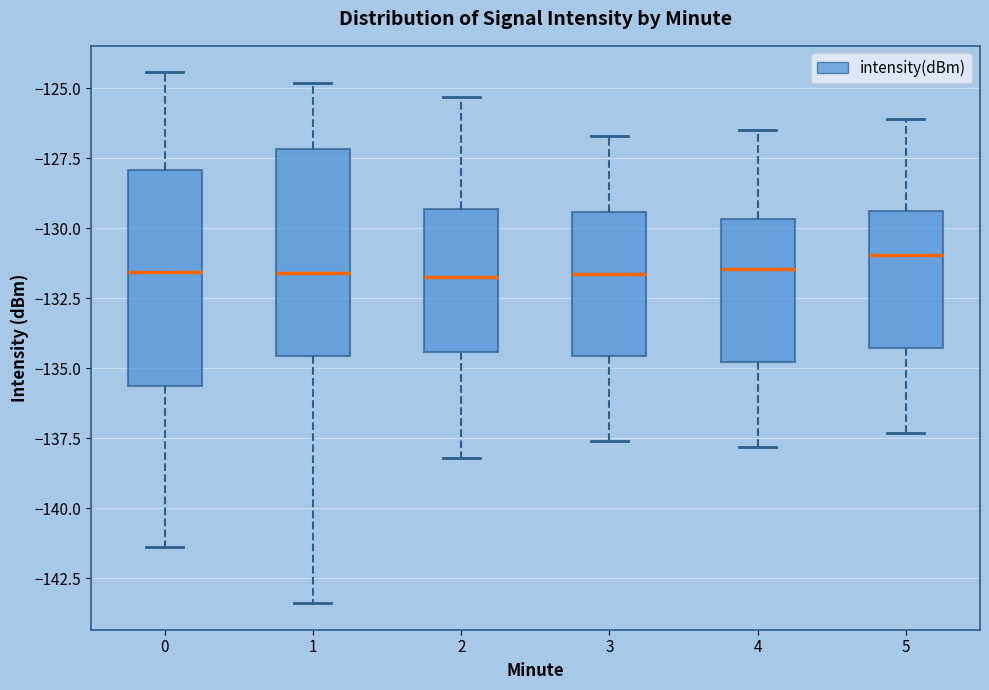

Reading left to right, transcribe this box plot: for each box, give where its median line is, the range the box spans, and where its two whiskers end, as read against the y-axis. The values are not printed on the chart, so give them approximately, as read against the axis.

0: median -131.5, box -135.5 to -128.0, whiskers -141.5 to -124.5
1: median -131.5, box -134.5 to -127.0, whiskers -143.5 to -125.0
2: median -131.5, box -134.5 to -129.5, whiskers -138.0 to -125.5
3: median -131.5, box -134.5 to -129.5, whiskers -137.5 to -126.5
4: median -131.5, box -135.0 to -129.5, whiskers -138.0 to -126.5
5: median -131.0, box -134.5 to -129.5, whiskers -137.5 to -126.0